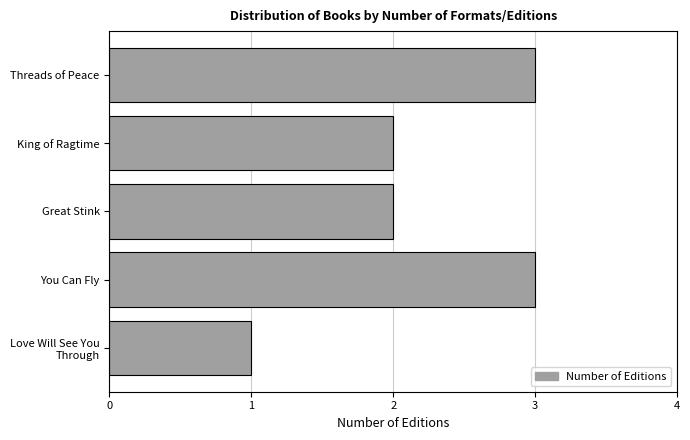

Is it true that the value at Threads of Peace is 3?

True